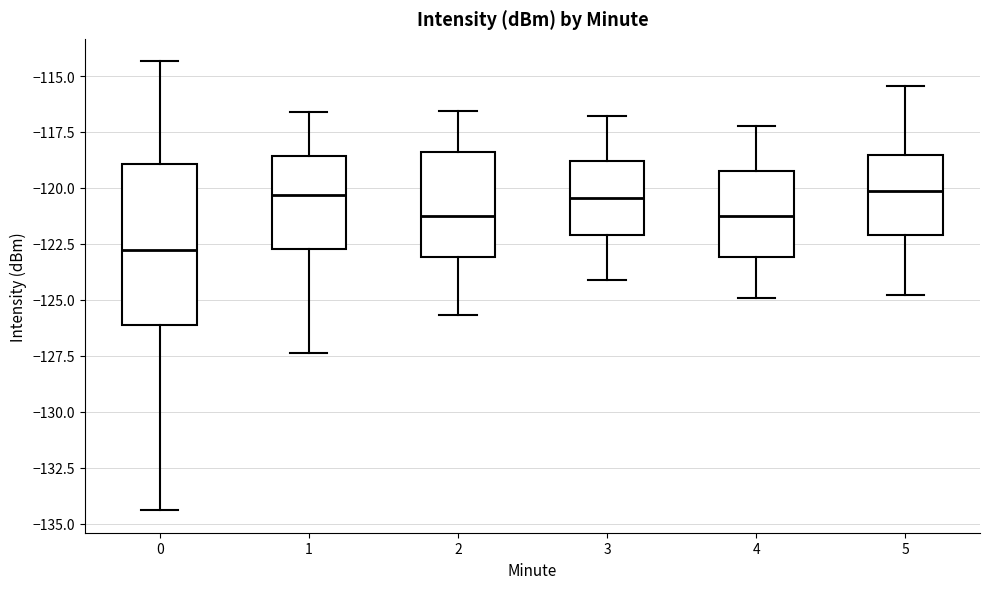

Where does the lower whisker of the box at x = 1 end on the y-axis? The values are not printed on the chart, so give them approximately, as read against the axis.

-127.5